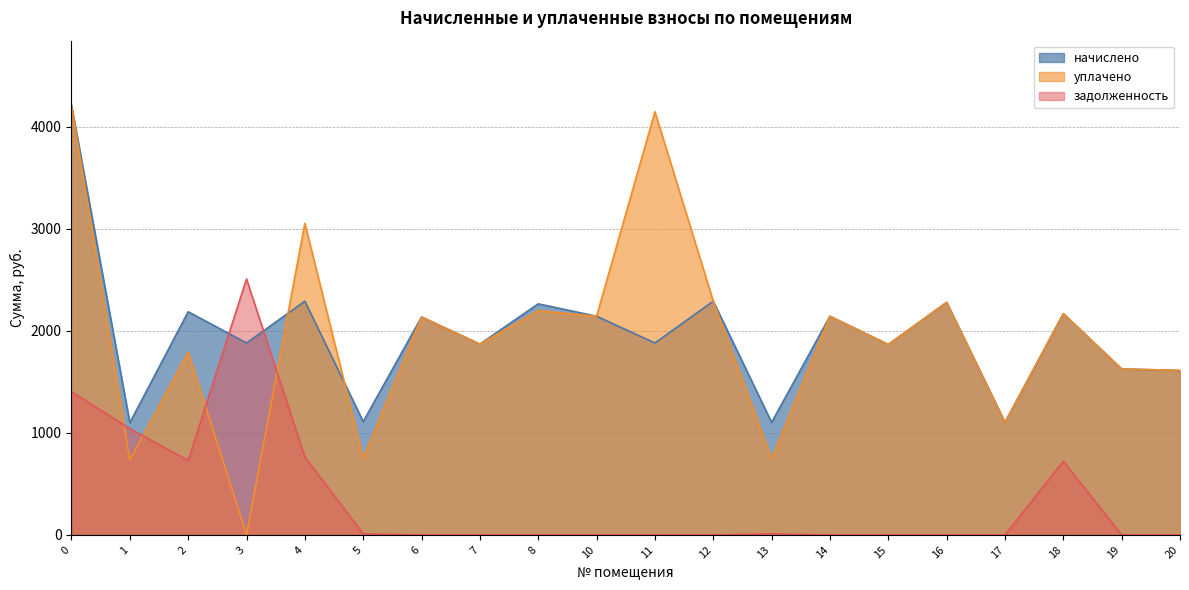

How many lines are shown in the chart?

3